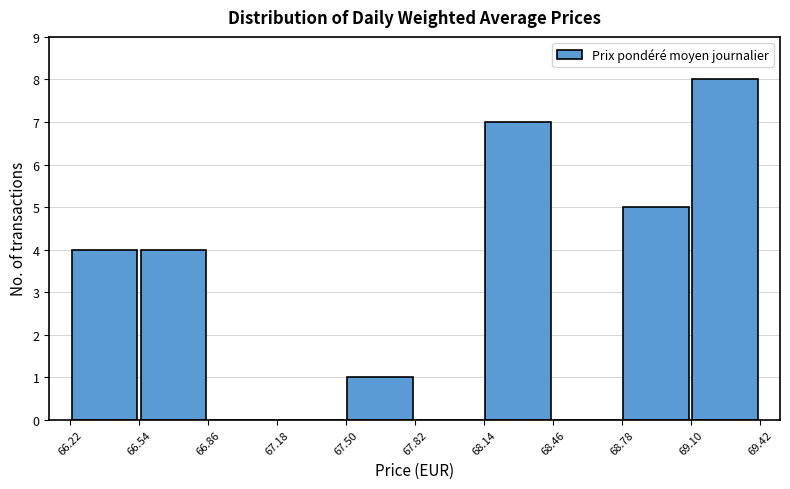

How tall is the bar that spans 66.20 to 66.55 on the x-axis? Neither the bar edges nor the heights are printed on the chart, so give them approximately, as read against the axes.

4